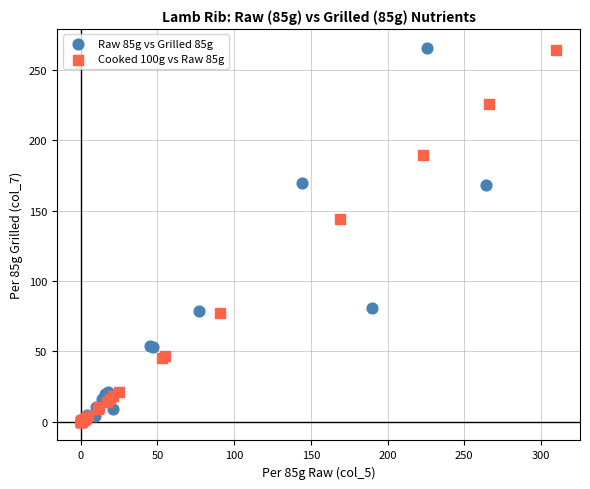

What are all the series names shown in the legend?

Raw 85g vs Grilled 85g, Cooked 100g vs Raw 85g